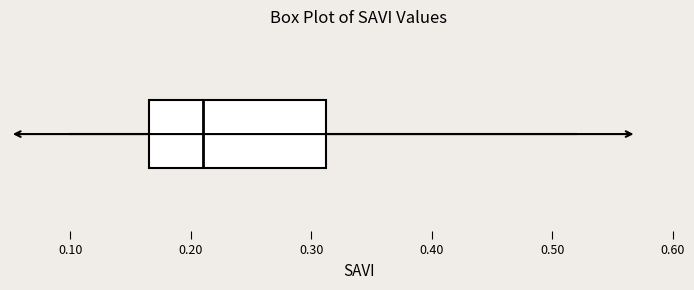

Transcribe this box plot: give where the median line is, the range the box spans, and where the two whiskers end, as read against the x-axis. The values are not printed on the chart, so give them approximately, as read against the axis.

median 0.21, box 0.17 to 0.31, whiskers 0.10 to 0.52